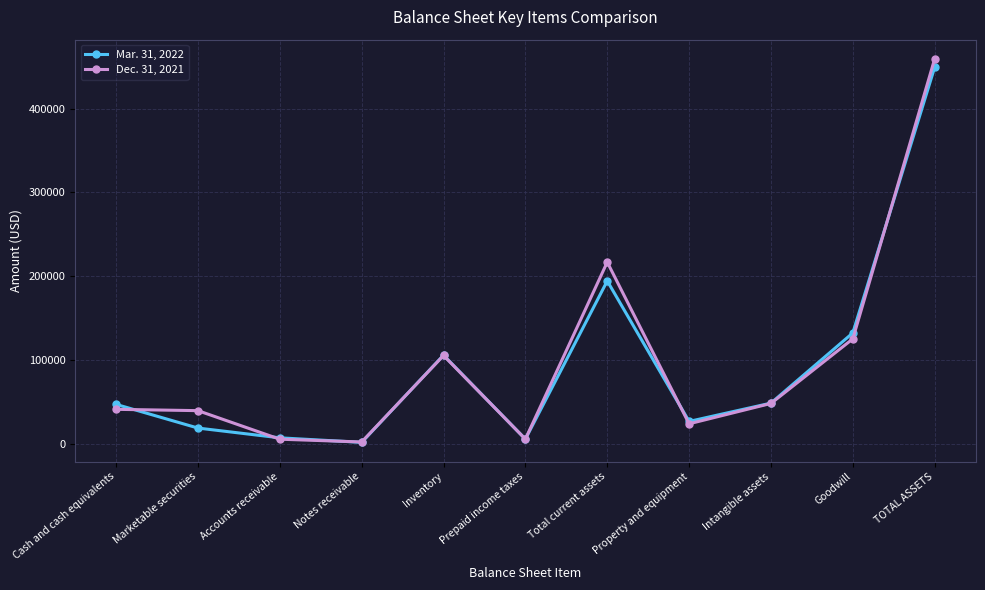

At which category is the sum across all series the highest?

TOTAL ASSETS